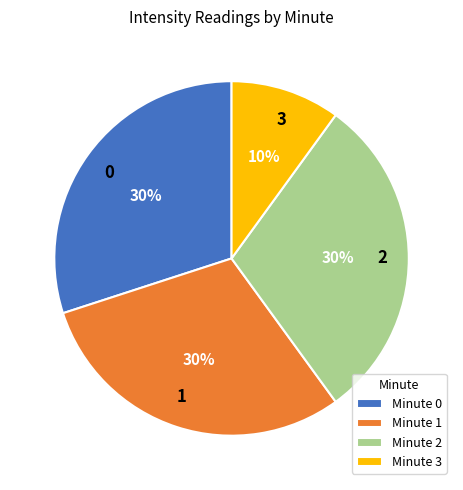

How many slices are in this pie chart?

4